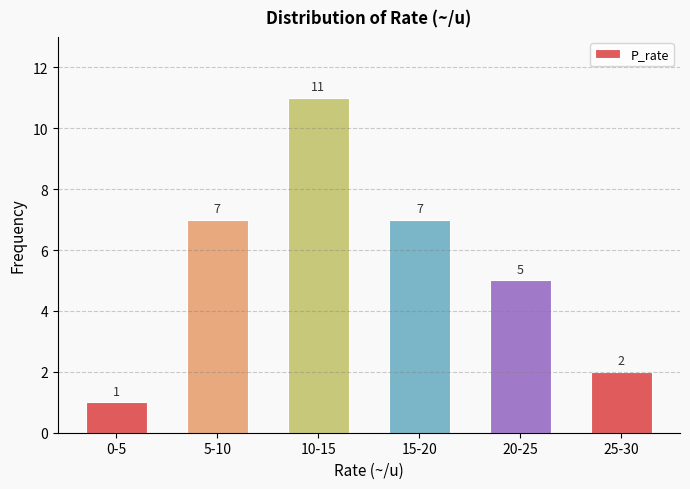

Reading right to left, list all the values displayed in this chart.

2	5	7	11	7	1